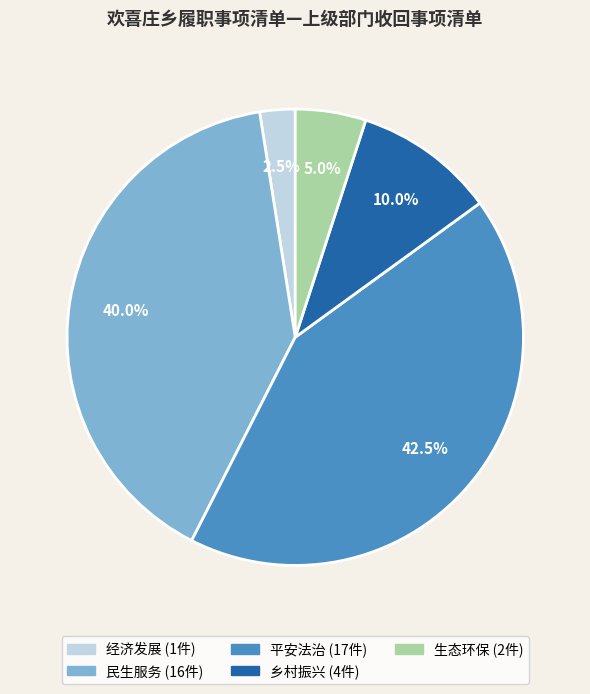

Count the number of slices in the pie.

5